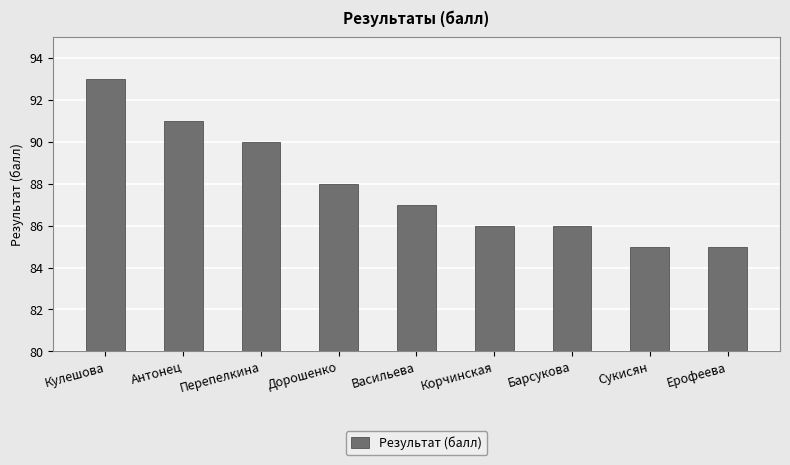

True or false: the data shows 164 at Кулешова.

False